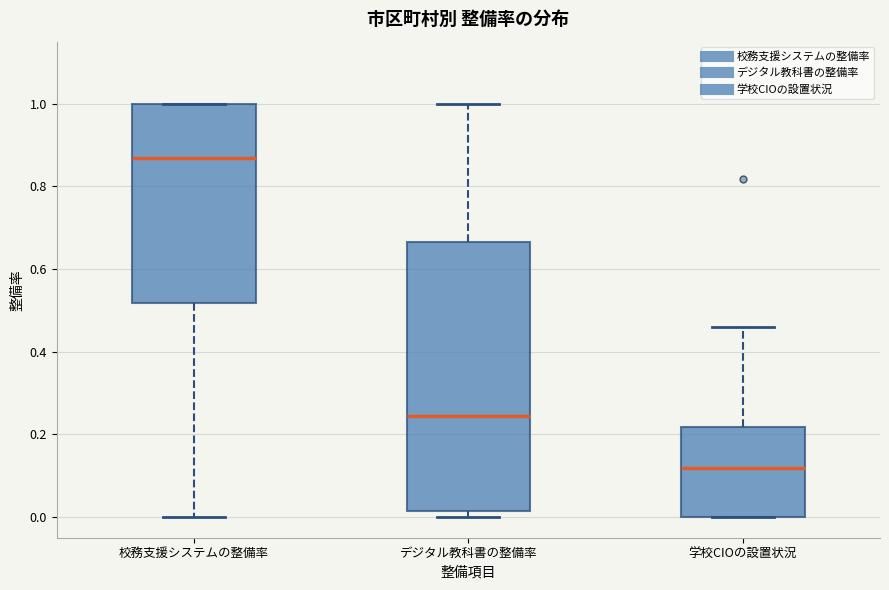

Reading left to right, transcribe this box plot: for each box, give where its median line is, the range the box spans, and where its two whiskers end, as read against the y-axis. The values are not printed on the chart, so give them approximately, as read against the axis.

校務支援システムの整備率: median 0.86, box 0.52 to 1.00, whiskers 0.00 to 1.00
デジタル教科書の整備率: median 0.24, box 0.02 to 0.66, whiskers 0.00 to 1.00
学校CIOの設置状況: median 0.12, box 0.00 to 0.22, whiskers 0.00 to 0.46